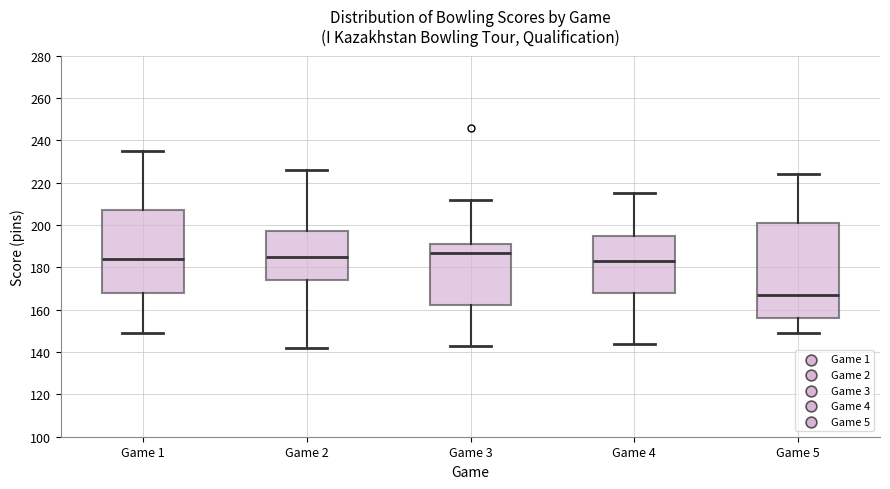

Where does the lower whisker of the box for Game 2 end on the y-axis? The values are not printed on the chart, so give them approximately, as read against the axis.

142